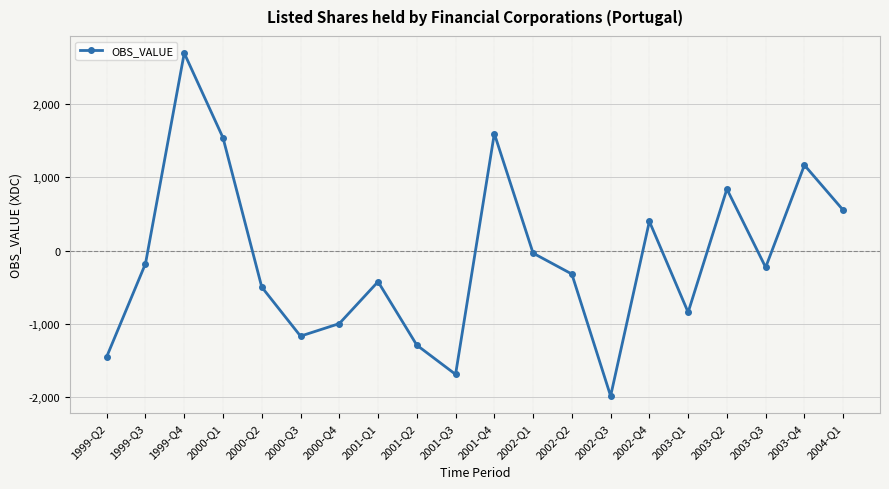

How many interior local peaks (higher than both neighbors) does the data have?

6